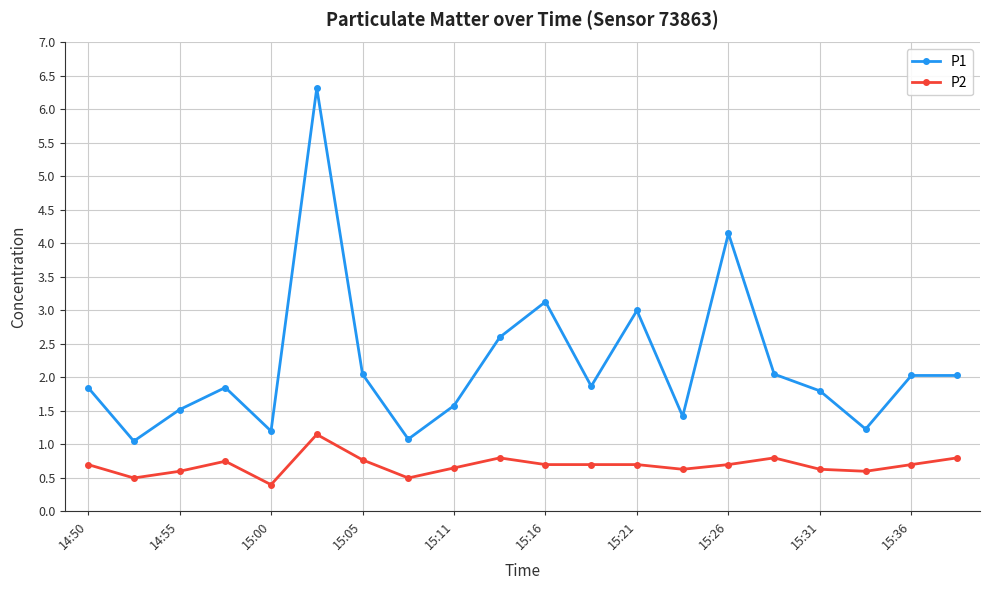

Which series has the largest total across all categories?

P1